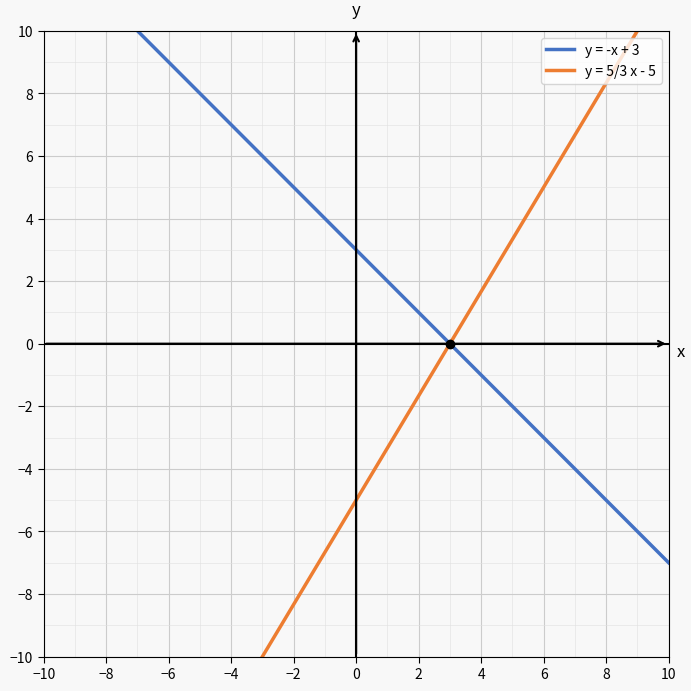

What is the difference between the second highest and second lowest values in the y = -x + 3 series?

12.0